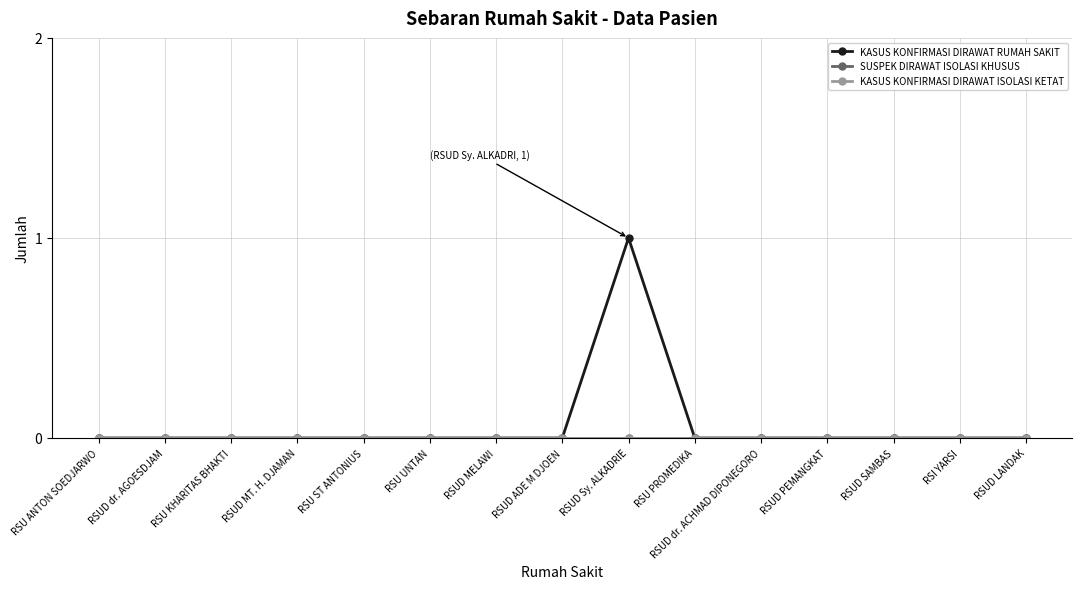

True or false: KASUS KONFIRMASI DIRAWAT ISOLASI KETAT has more than 0 points higher than both neighbors.

False